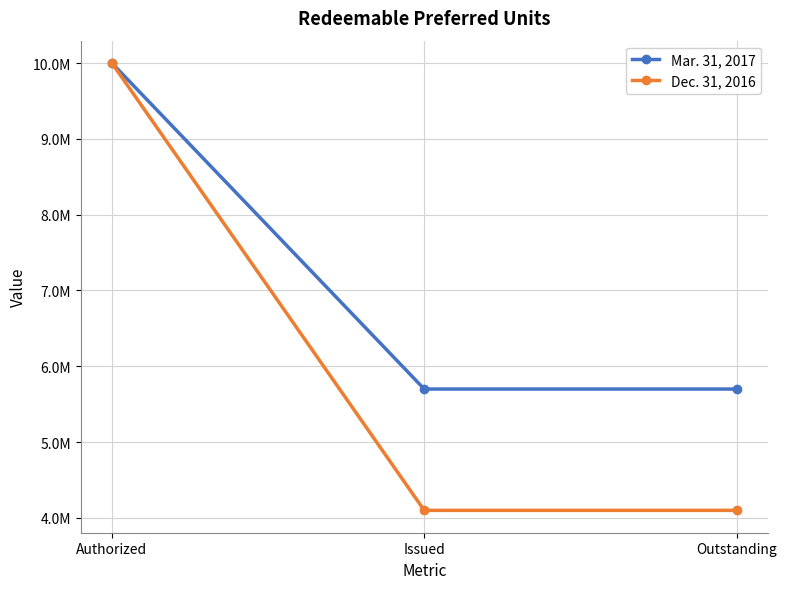

Which series changed the most between Issued and Outstanding?

Mar. 31, 2017